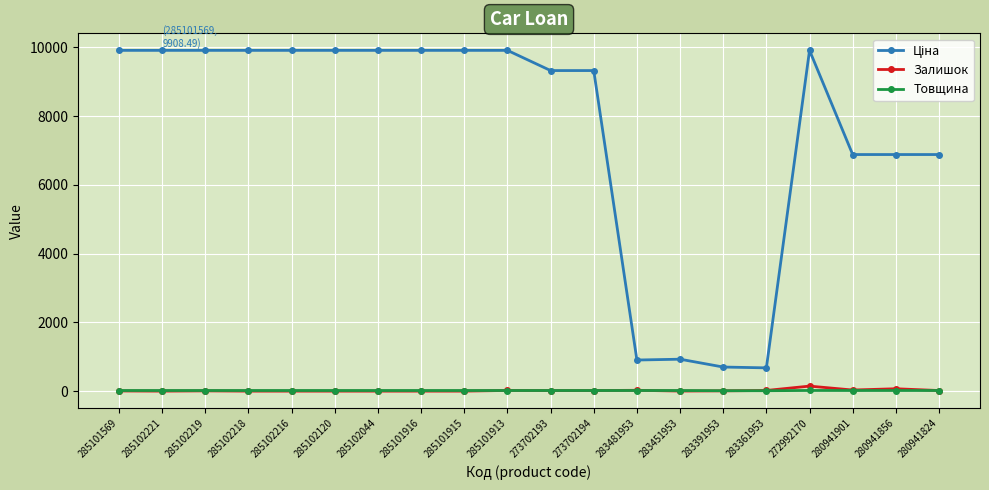

The Товщина series shows 18.0 at 285102216. True or false?

True